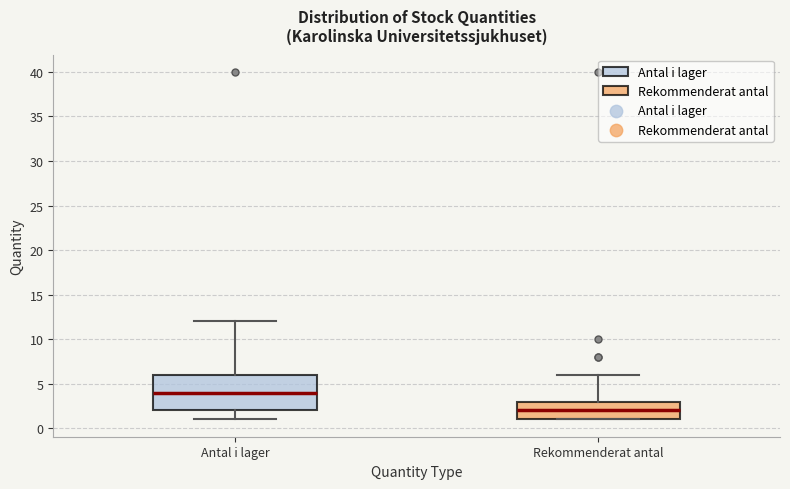

Where does the upper whisker of the box for Rekommenderat antal end on the y-axis? The values are not printed on the chart, so give them approximately, as read against the axis.

6